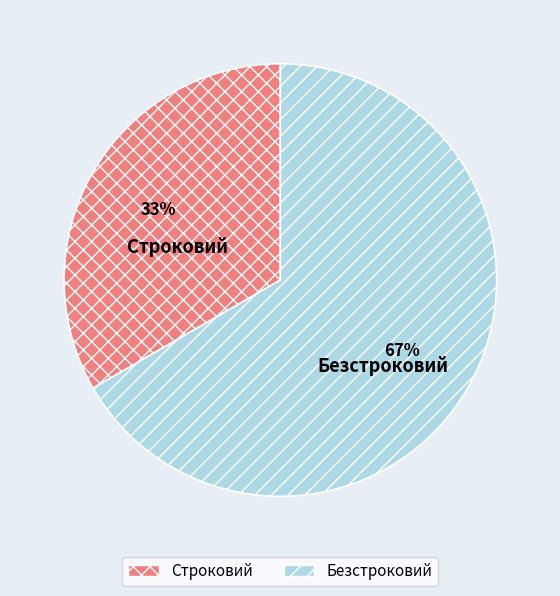

What percentage is the Строковий slice, to the nearest percent?

33%